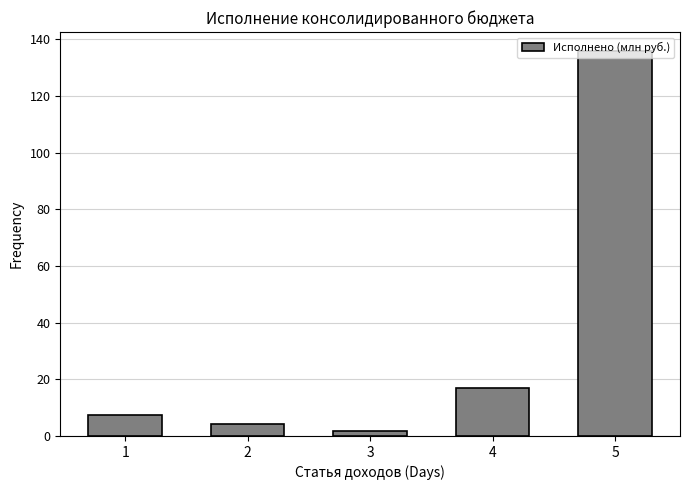

What is the sum of all values?

166.1